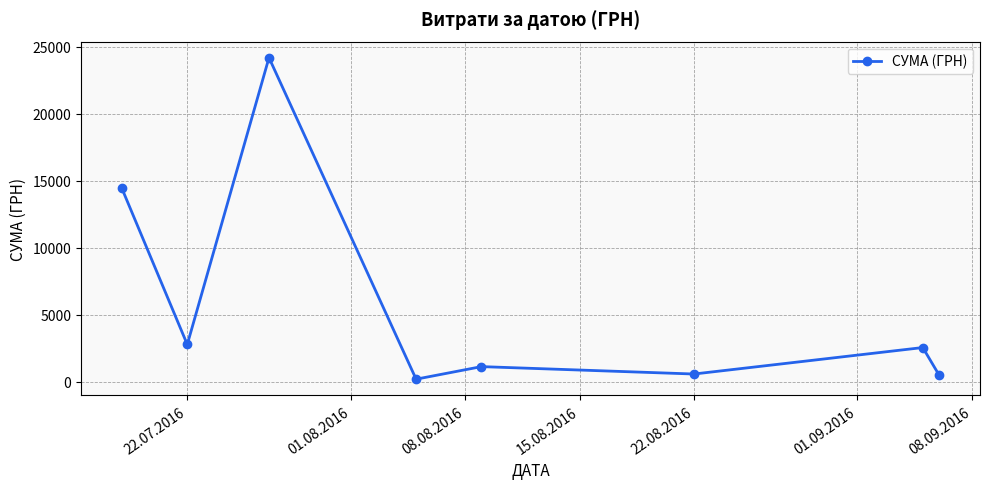

What is the greatest value displayed?

24175.0